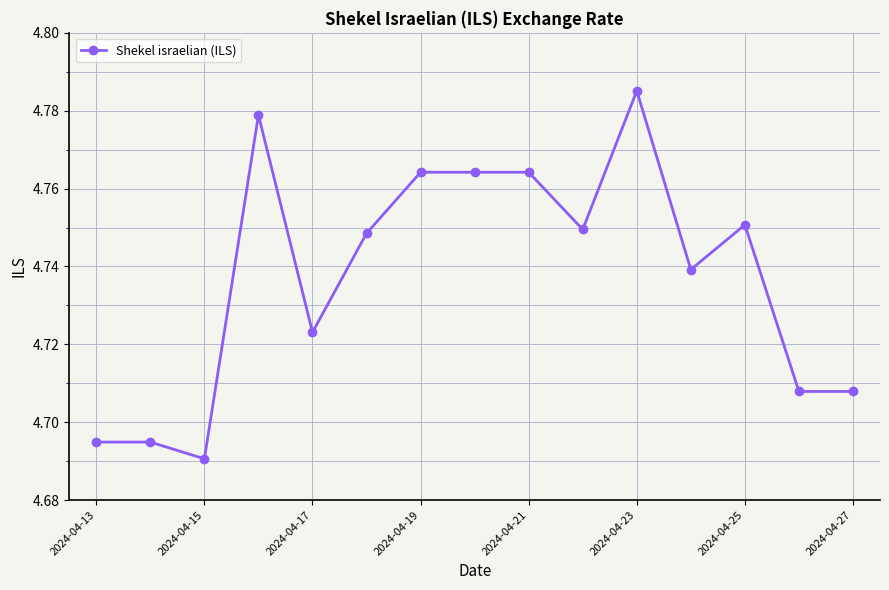

Count the number of categories in the chart.

15